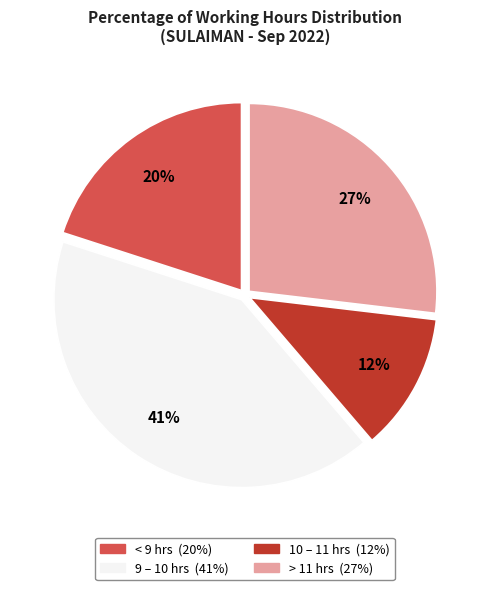

To the nearest percent, what is the difference between the largest and smallest slice percentages?

29%